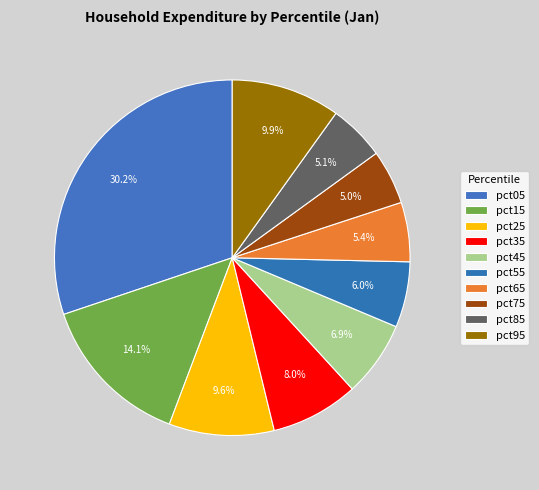

How many segments does this pie chart have?

10